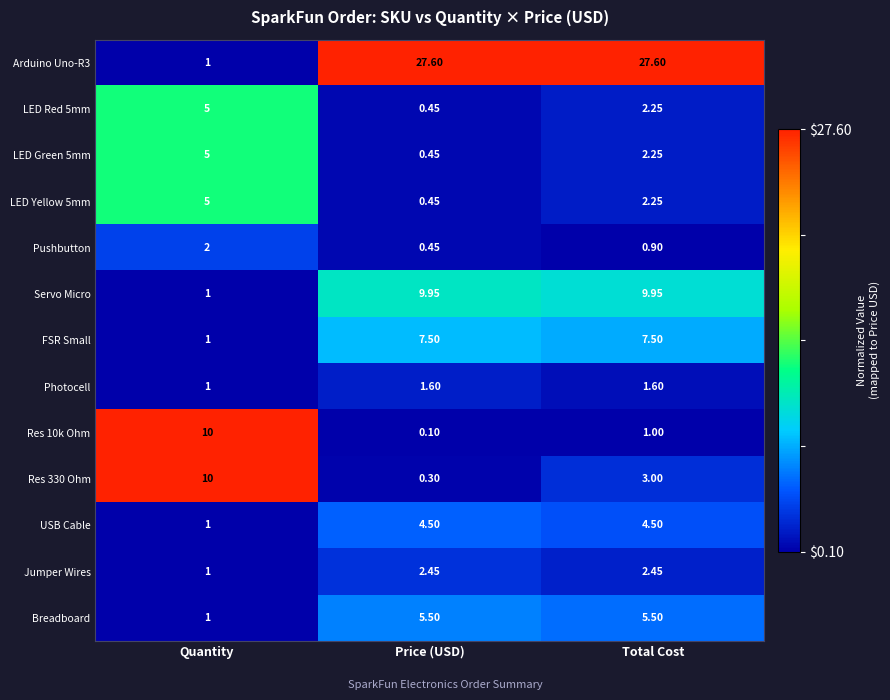

Where is LED Red 5mm nearest to the value 2?

Total Cost